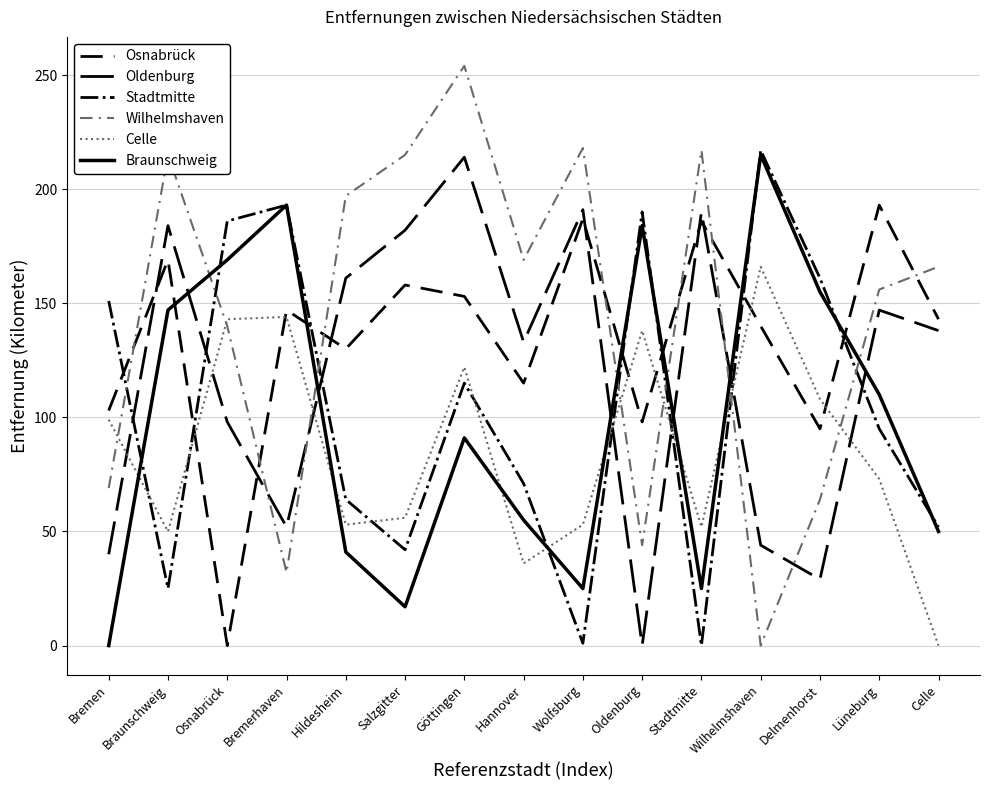

How many lines are shown in the chart?

6